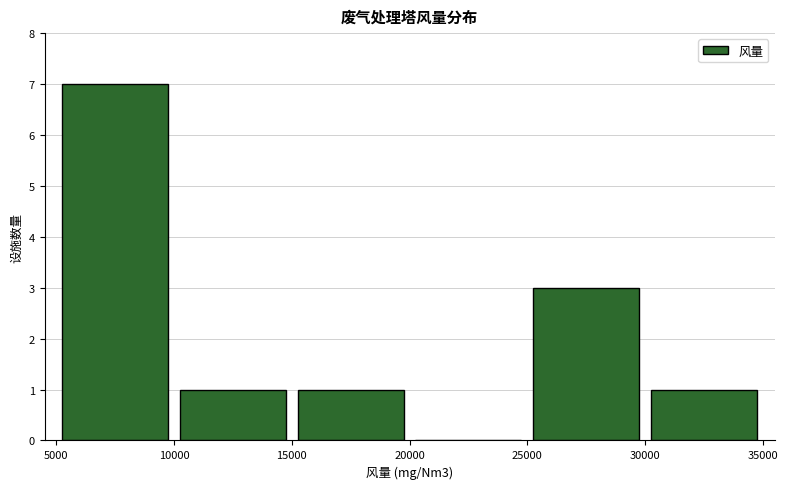

Which range on the x-axis has the tallest bar?

5000 to 10000